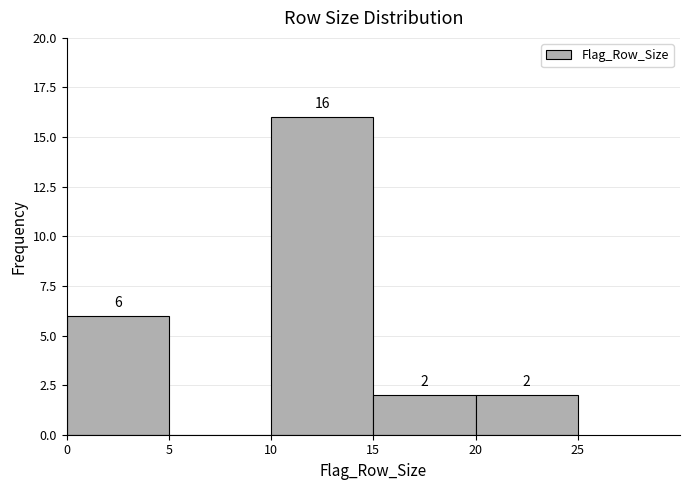

Which range on the x-axis has the tallest bar?

10 to 15